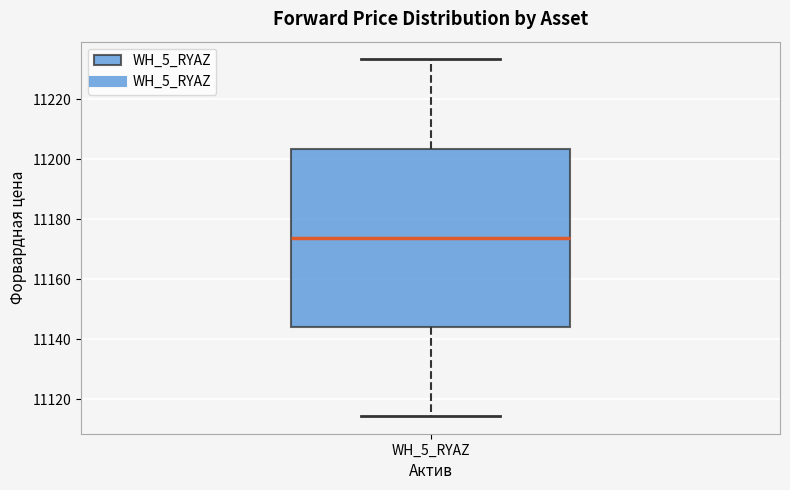

Where is the upper edge of the box for WH_5_RYAZ on the y-axis? The values are not printed on the chart, so give them approximately, as read against the axis.

11204